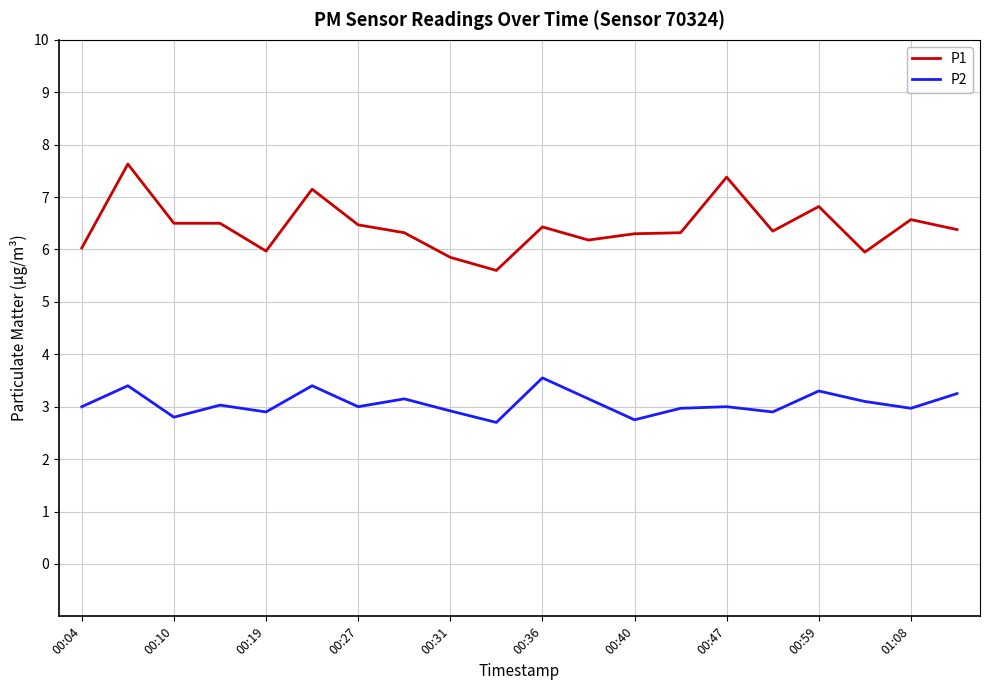

Which series has the largest range (max minus min)?

P1